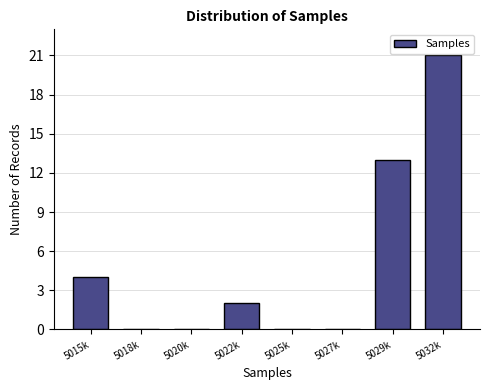

Reading left to right, list all the values displayed in this chart.

5015k=4	5018k=0	5020k=0	5022k=2	5025k=0	5027k=0	5029k=13	5032k=21